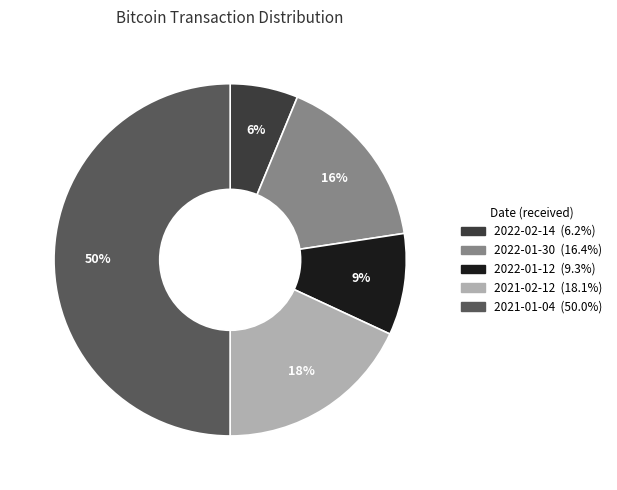

To the nearest percent, what is the difference between the largest and smallest slice percentages?

44%